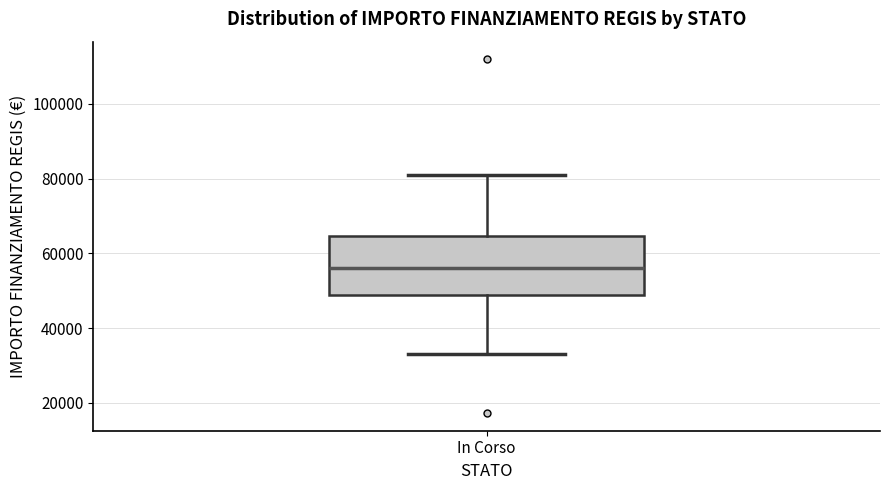

Read this box plot against the y-axis: the position of the median line, the range covered by the box, and the ends of both whiskers. The values are not printed on the chart, so give them approximately, as read against the axis.

median 56000, box 50000 to 64000, whiskers 32000 to 80000